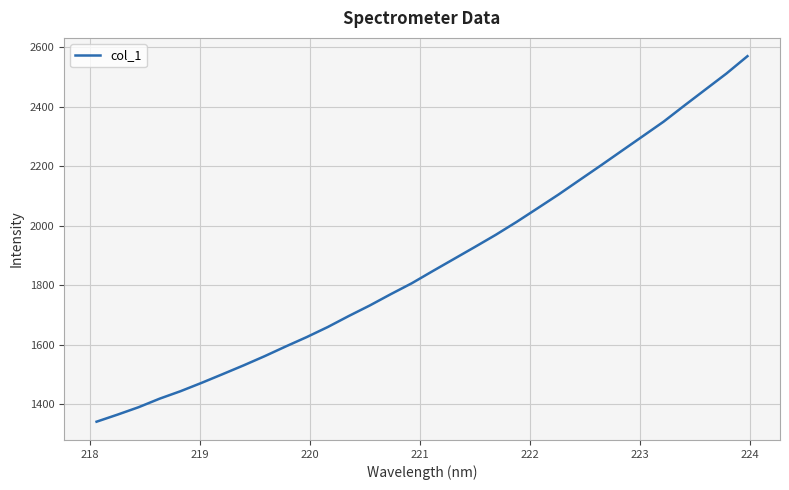

What is the smallest value displayed?

1340.8